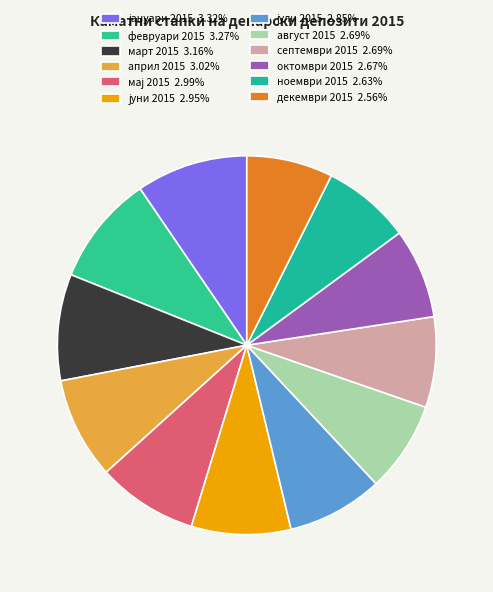

Is there any slice that represents more than half of the pie?

No